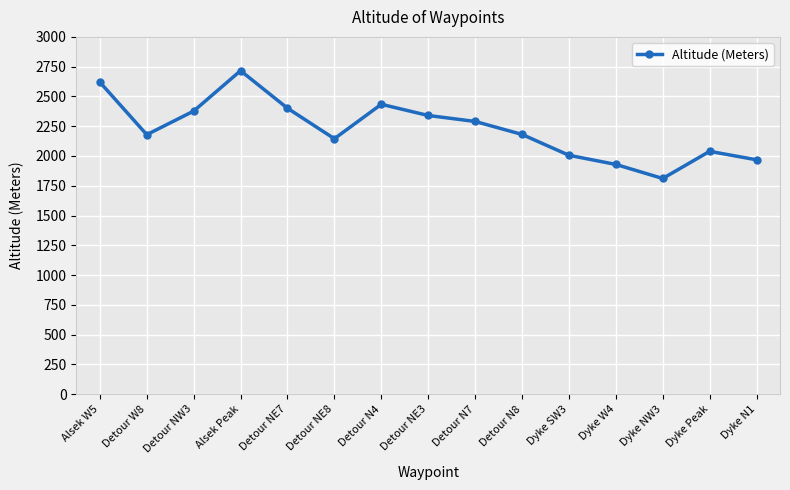

At which category does the data reach its first local valley?

Detour W8